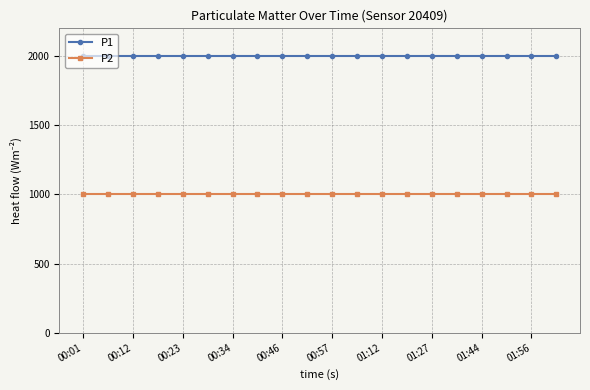

At how many categories does at least one series exceed 1345?

20